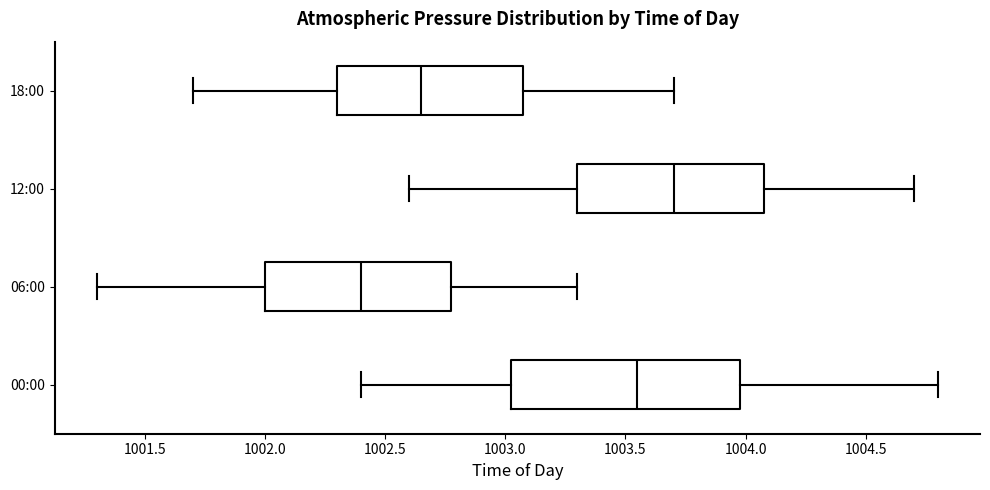

Which box has the furthest to the right median line?

12:00